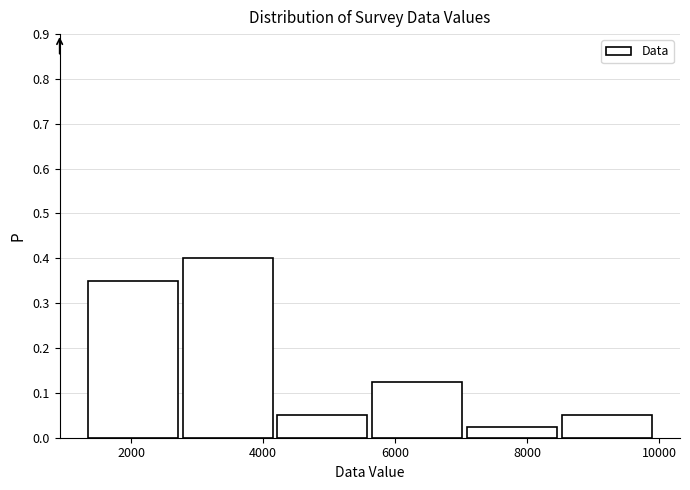

Reading left to right, list every bar in this chart as the range it spans on the x-axis followed by its height. Neither the bar edges nor the heights are printed on the chart, so give them approximately, as read against the axes.

1400 to 2800: 0.35
2800 to 4200: 0.40
4200 to 5600: 0.05
5600 to 7000: 0.13
7000 to 8400: 0.03
8400 to 10000: 0.05